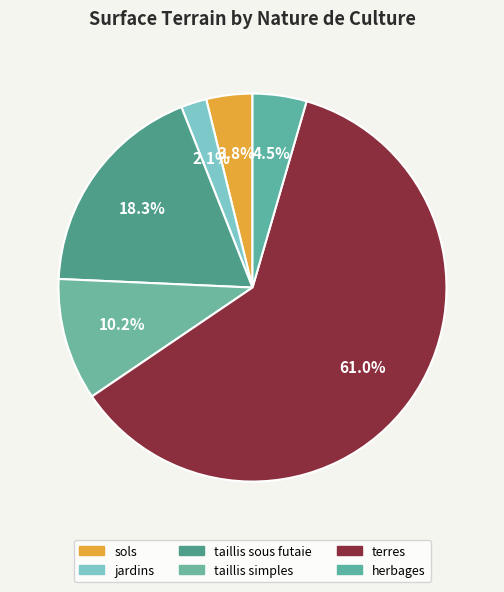

How many segments does this pie chart have?

6